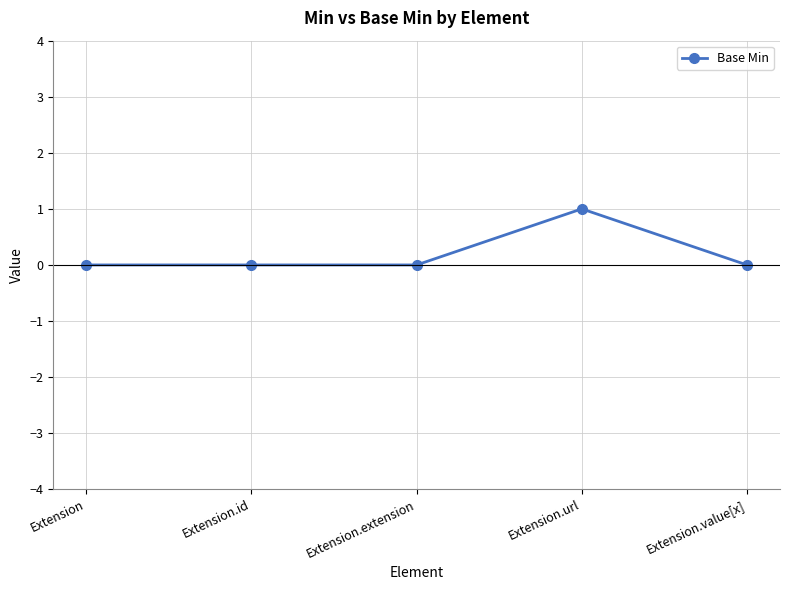

True or false: there are more than 2 points higher than both neighbors.

False